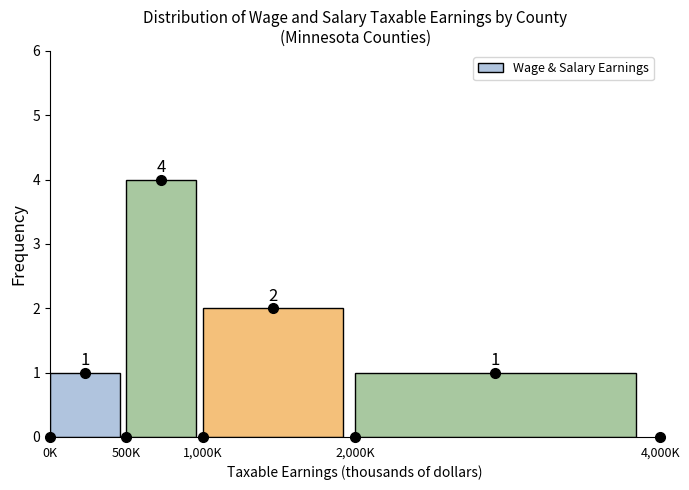

Reading left to right, list all the values displayed in this chart.

0K=1	500K=4	1,000K=2	2,000K=1